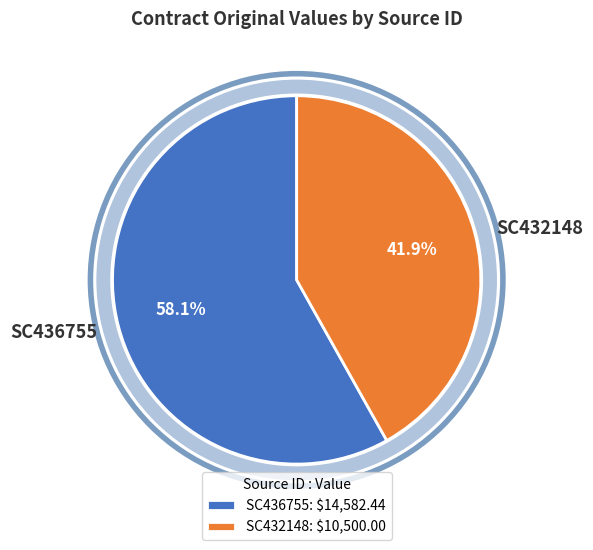

Which slice is the largest?

SC436755